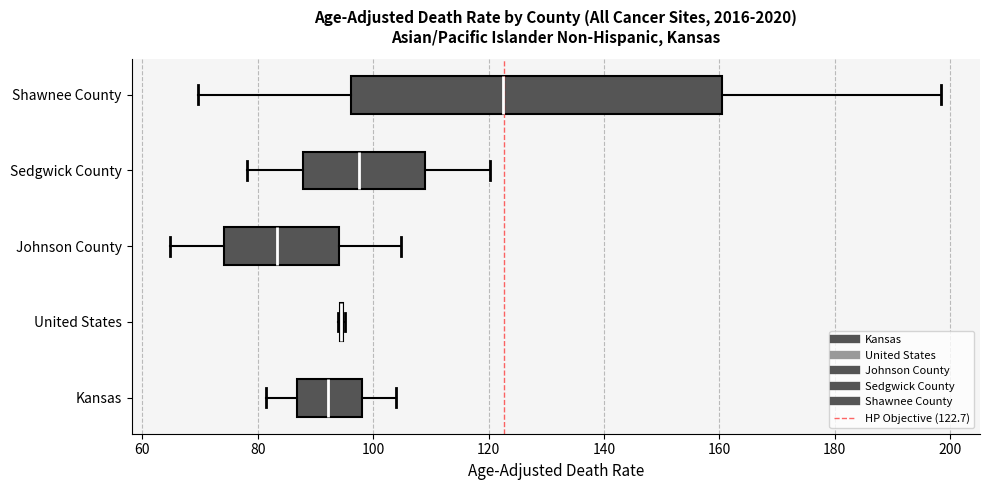

Reading bottom to top, transcribe this box plot: for each box, give where its median line is, the range the box spans, and where its two whiskers end, as read against the x-axis. The values are not printed on the chart, so give them approximately, as read against the axis.

Kansas: median 92, box 86 to 98, whiskers 82 to 104
United States: box collapsed to a line at 94, whiskers 94 to 96
Johnson County: median 84, box 74 to 94, whiskers 64 to 104
Sedgwick County: median 98, box 88 to 108, whiskers 78 to 120
Shawnee County: median 122, box 96 to 160, whiskers 70 to 198